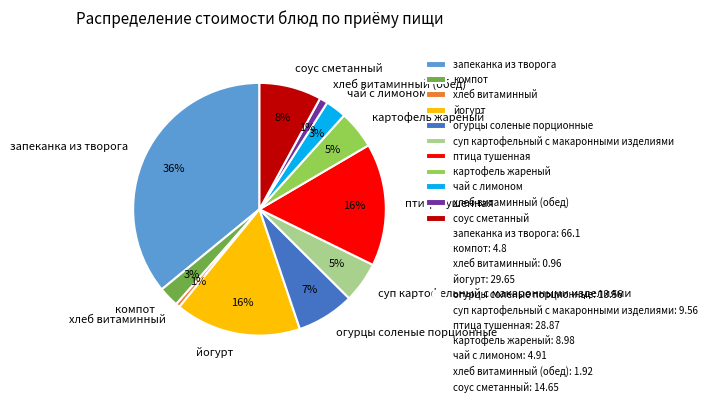

The соус сметанный slice represents 8% of the pie. True or false?

True